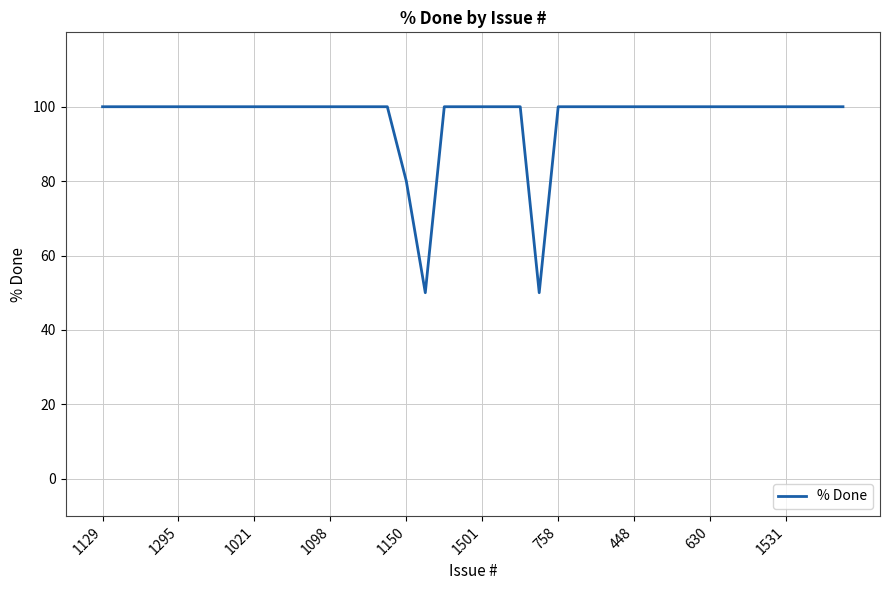

What is the difference between the maximum and minimum values?

50